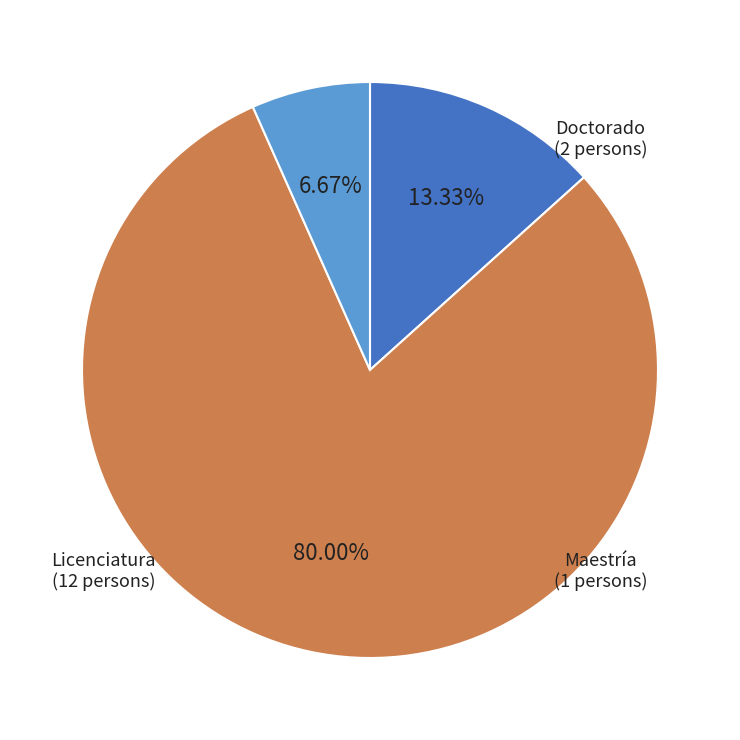

Is there any slice that represents more than half of the pie?

Yes